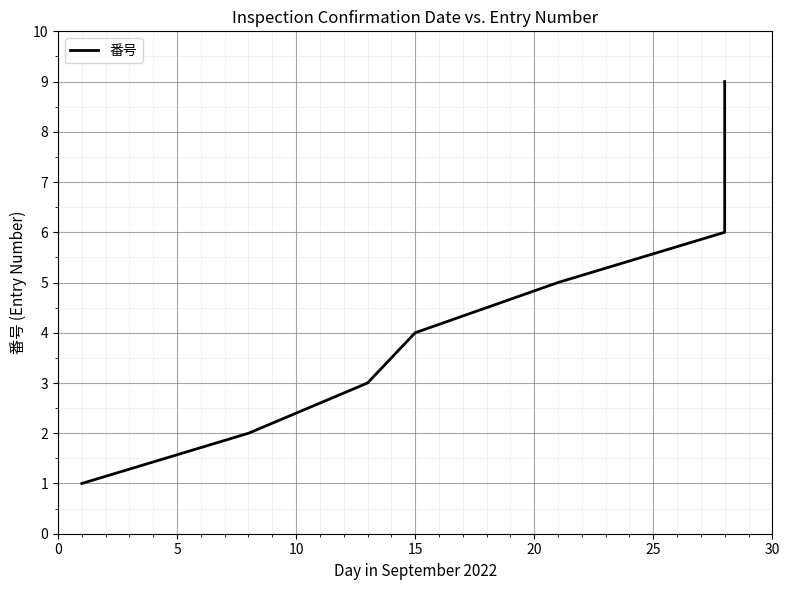

What is the sum of all values?

45